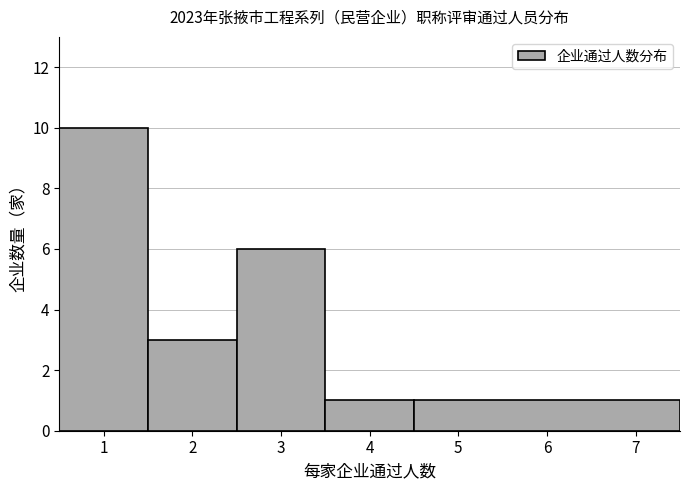

Which range on the x-axis has the tallest bar?

0.5 to 1.5